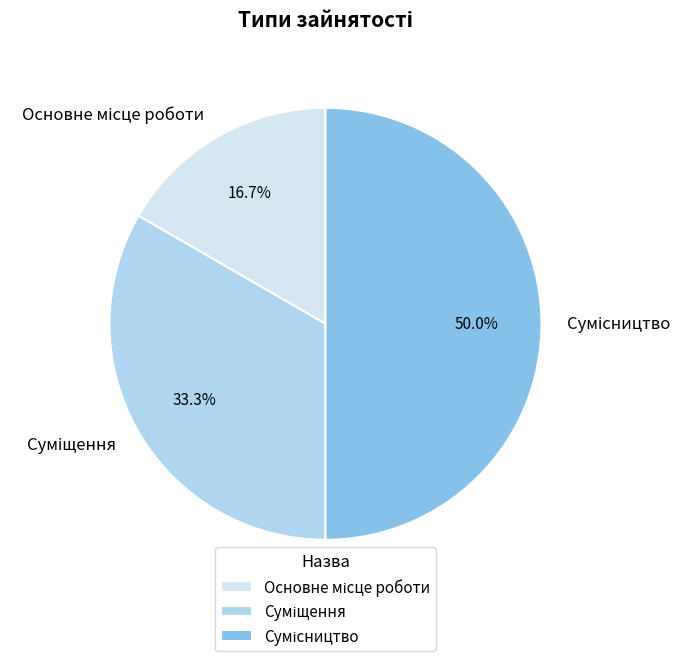

To the nearest percent, what is the combined percentage of Основне місце роботи and Суміщення?

50%